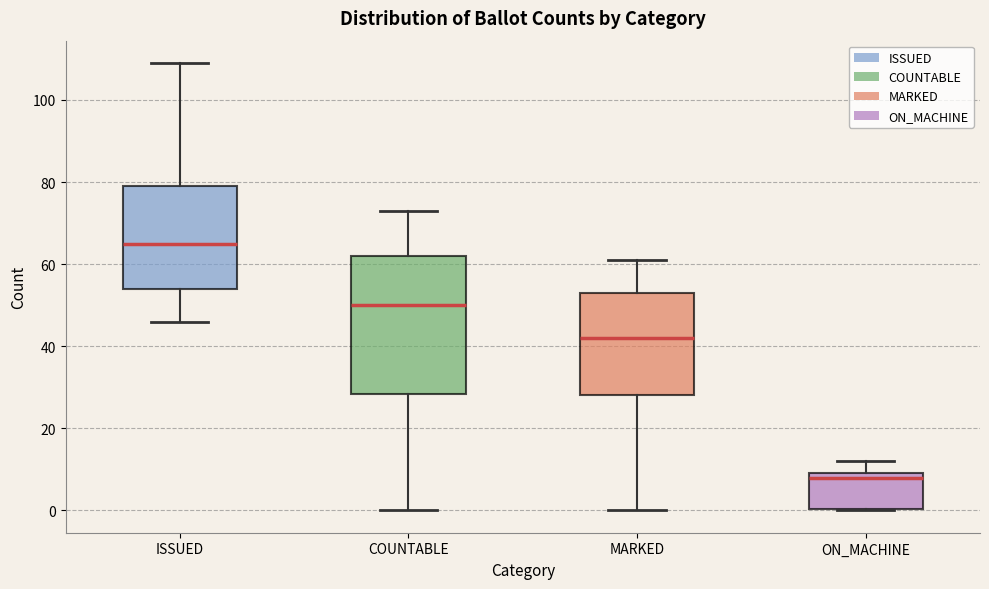

Where does the upper whisker of the box for COUNTABLE end on the y-axis? The values are not printed on the chart, so give them approximately, as read against the axis.

74